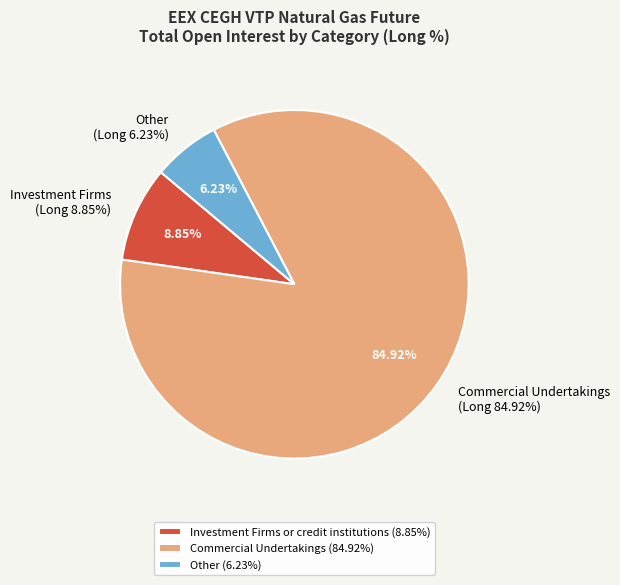

The Investment Firms or credit institutions slice represents 18% of the pie. True or false?

False